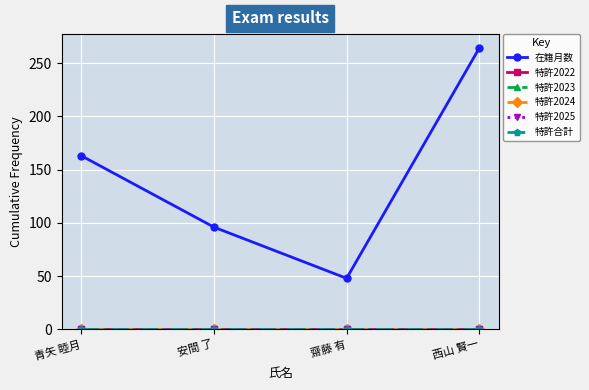

Does the chart have visible grid lines?

Yes